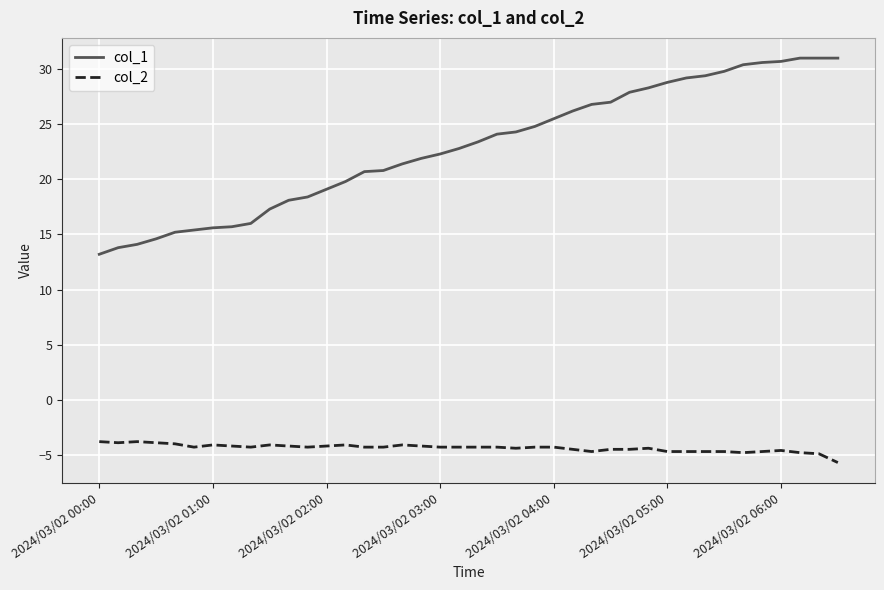

List the series in order of their peak value, highest first.

col_1, col_2